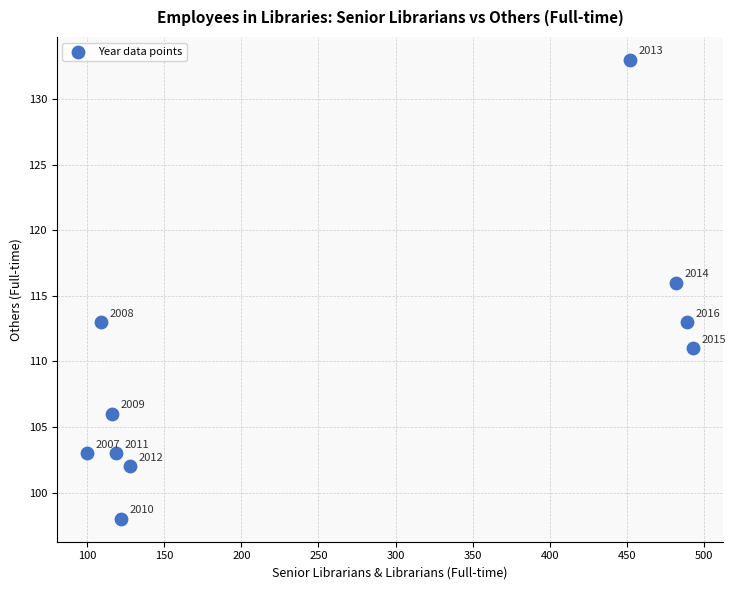

What Y value in the scatter plot is closest to 115?

116